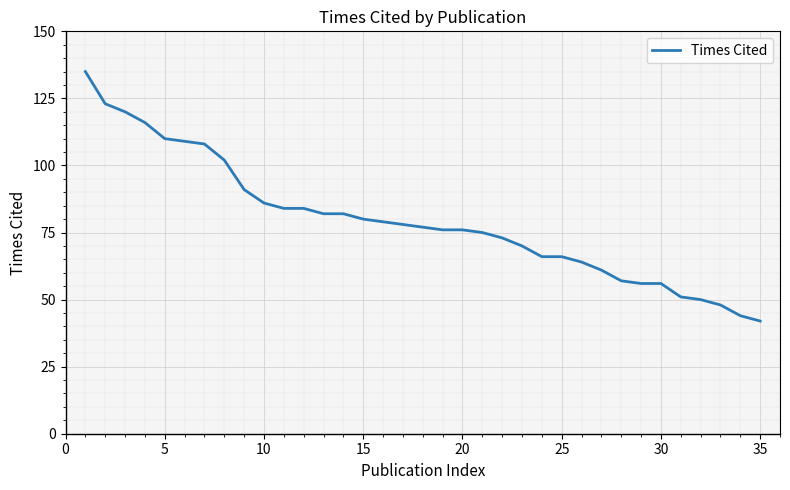

What is the difference between the maximum and minimum values?

93